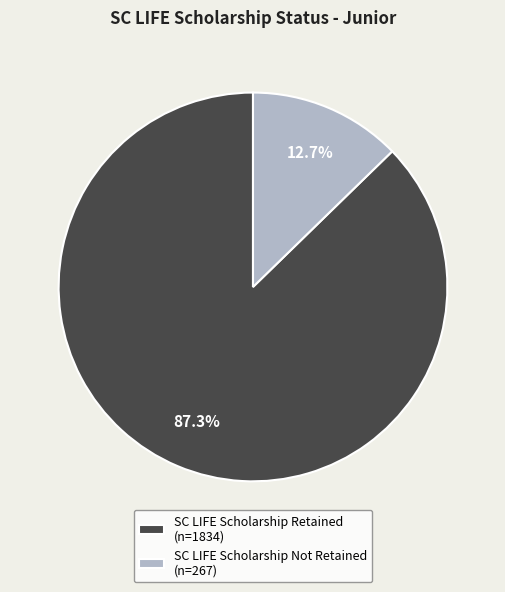

Rank the categories by value from lowest to highest.

SC LIFE Scholarship Not Retained, SC LIFE Scholarship Retained